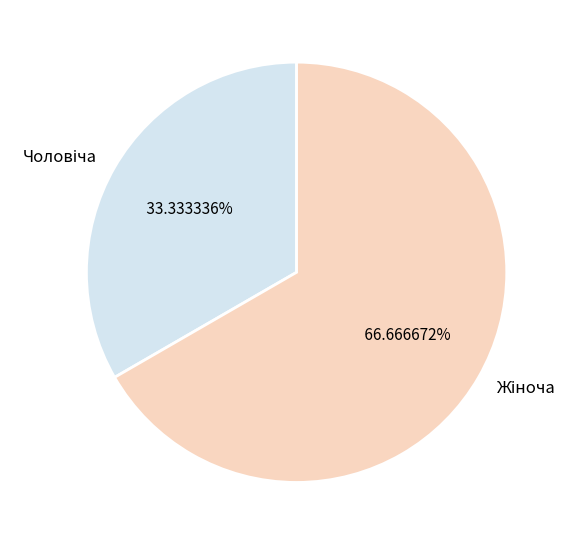

Is there a majority slice in this chart?

Yes